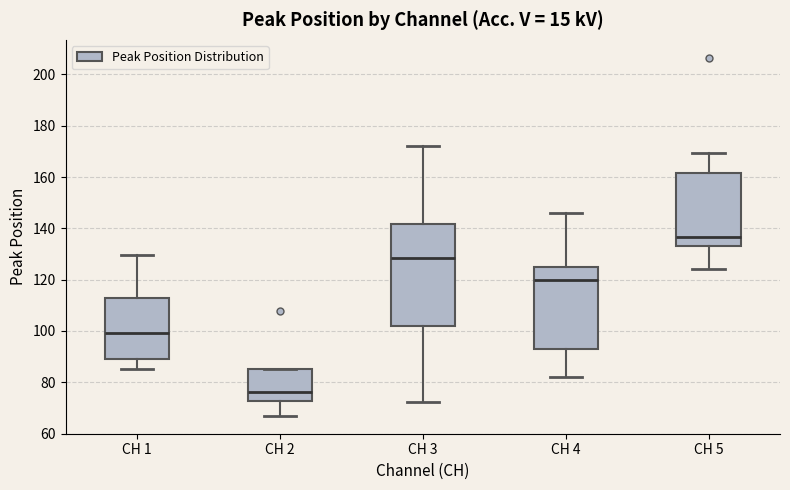

Where does the lower whisker of the box for CH 5 end on the y-axis? The values are not printed on the chart, so give them approximately, as read against the axis.

124